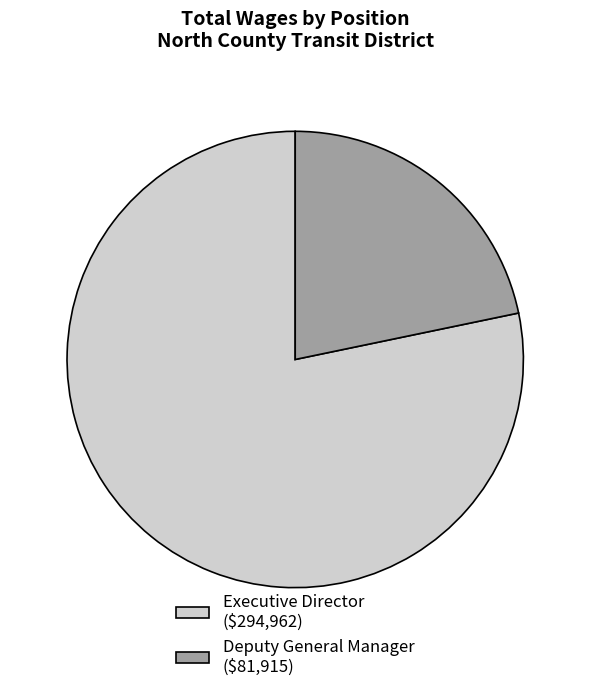

Which has a higher value, Executive Director or Deputy General Manager?

Executive Director